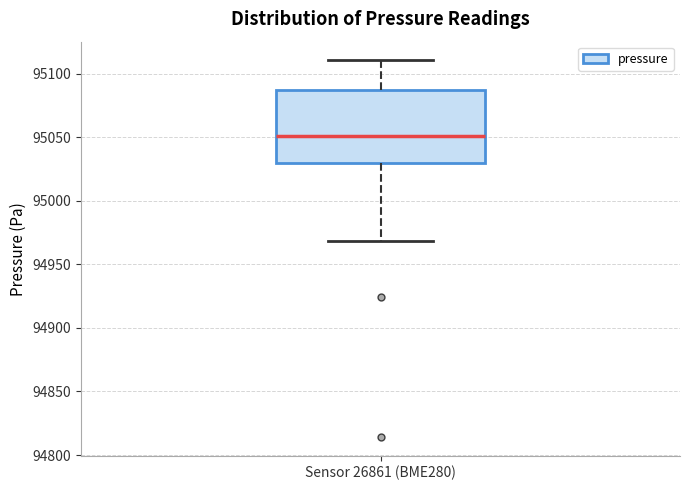

Where does the upper whisker of the box for Sensor 26861 (BME280) end on the y-axis? The values are not printed on the chart, so give them approximately, as read against the axis.

95110